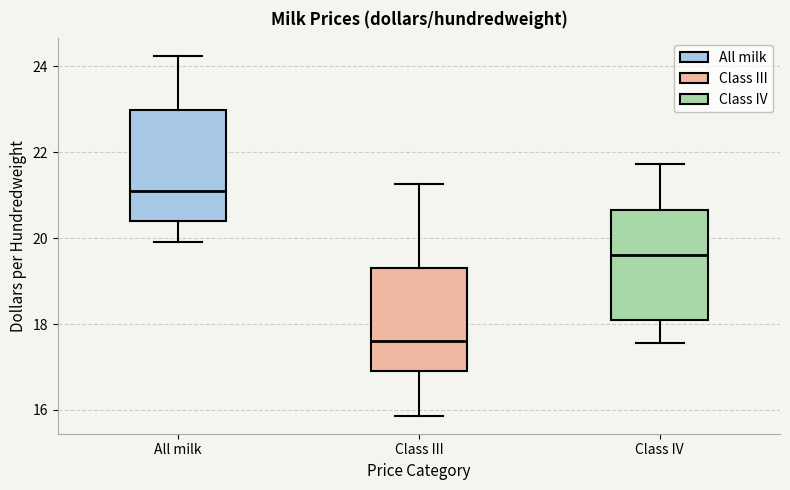

Which box's median line is the lowest?

Class III